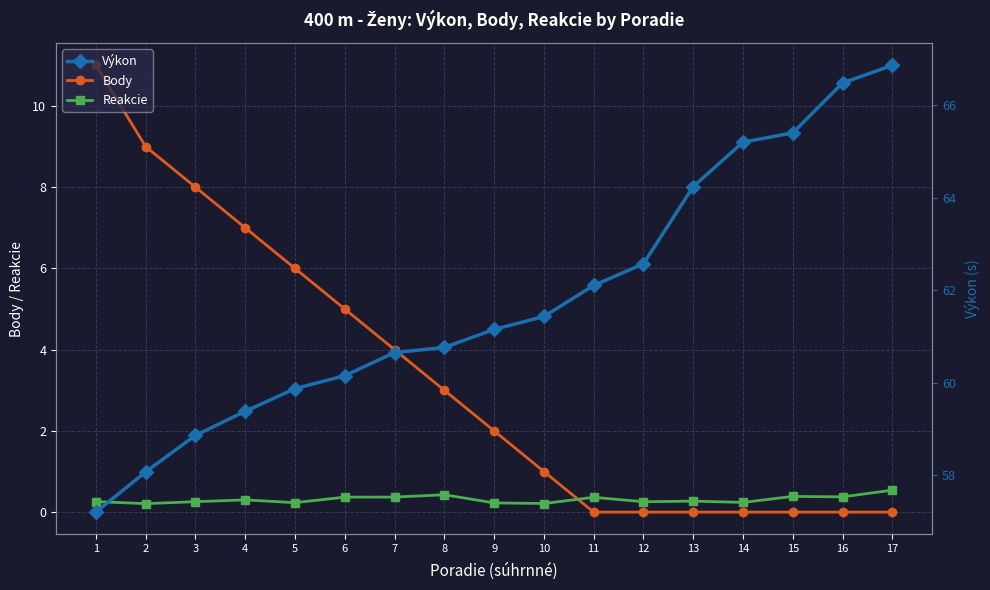

True or false: Body and Výkon intersect in this chart.

False